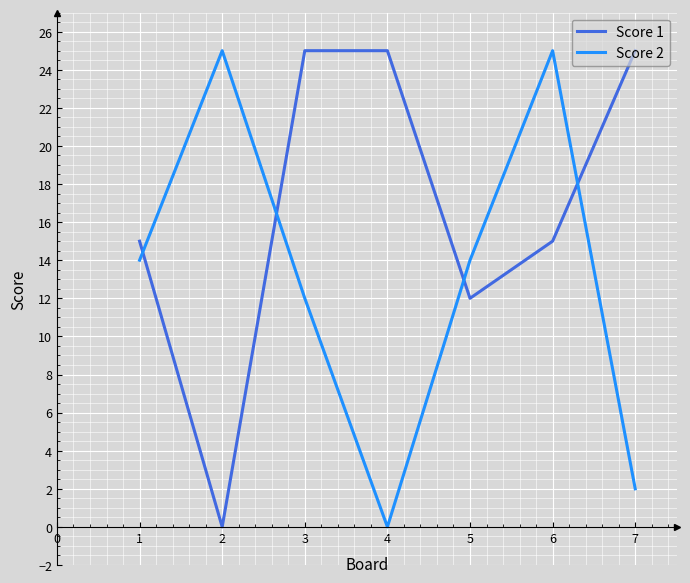

What is the greatest value displayed?

25